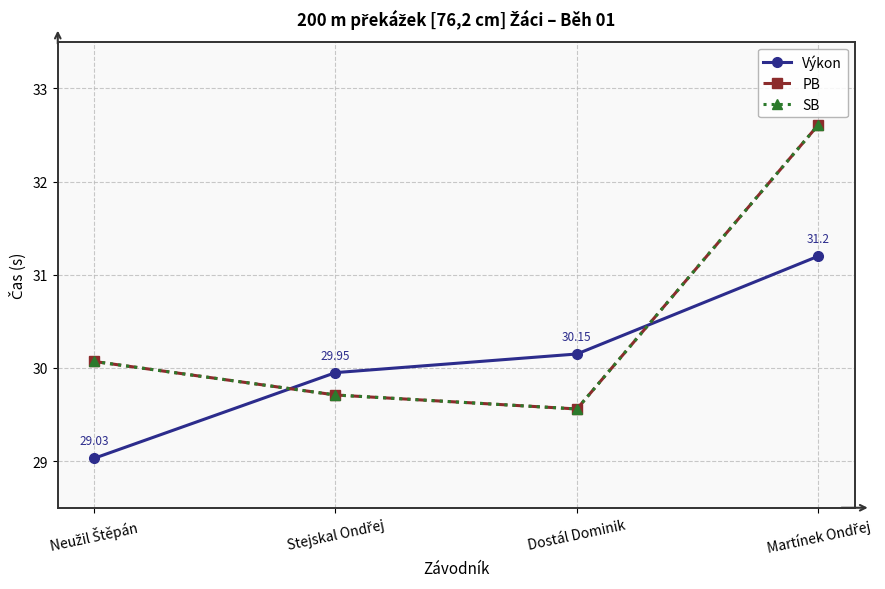

What is the approximate value of Výkon at Stejskal Ondřej?

29.9